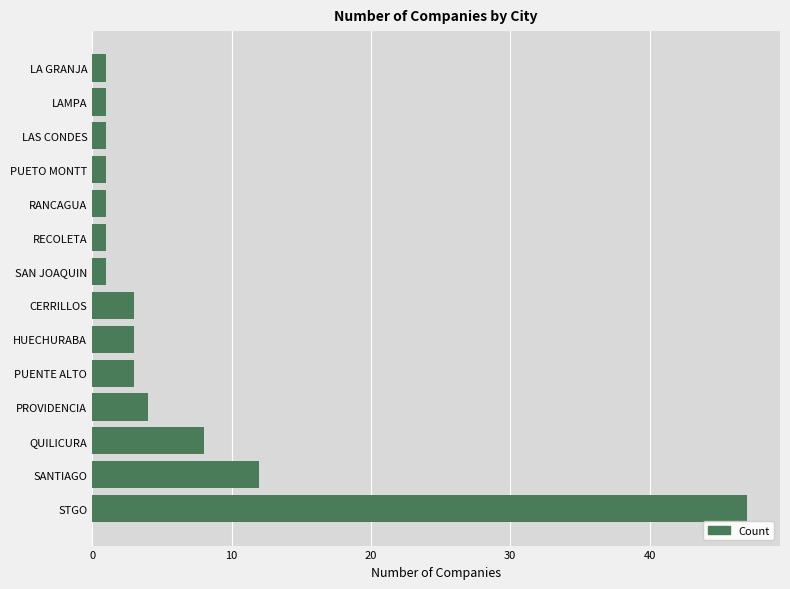

Does the chart contain stacked bars?

No